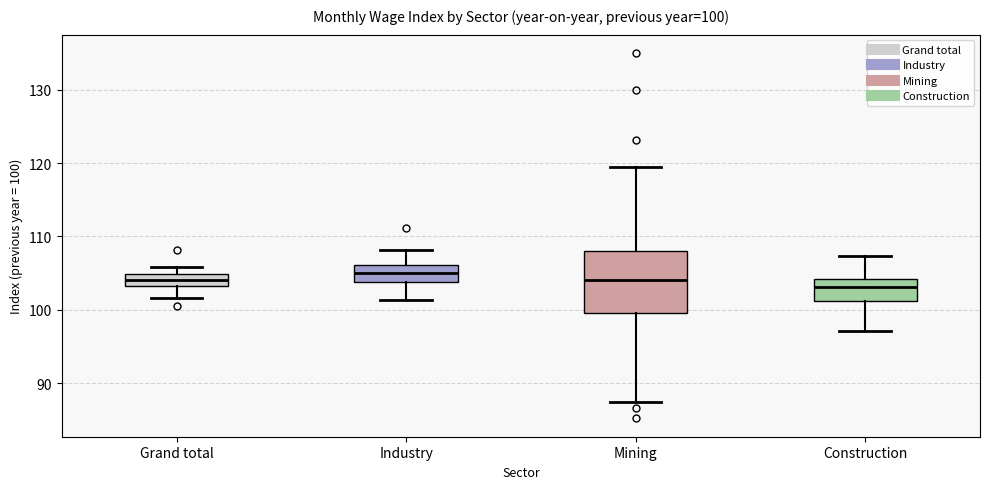

Comparing the boxes themselves (not the whiskers), which one is the tallest?

Mining